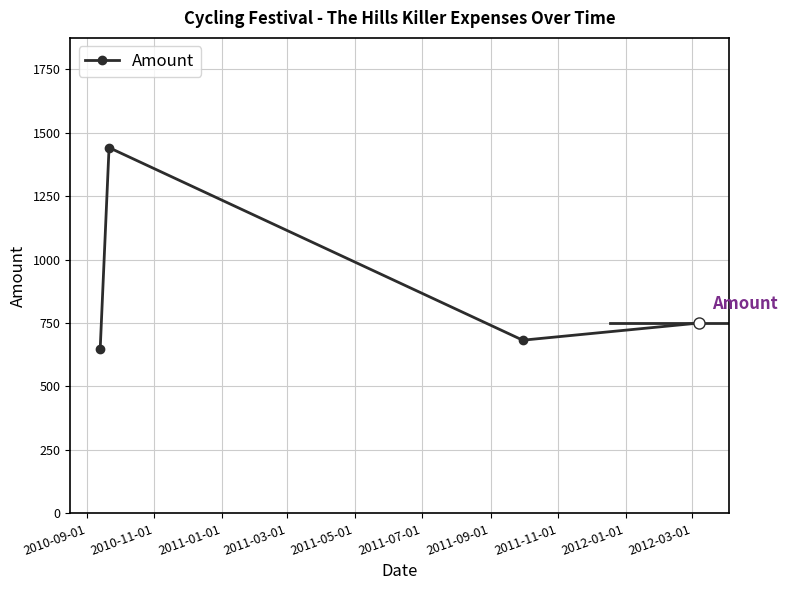

What is the value of the 3rd point from the left?

682.5